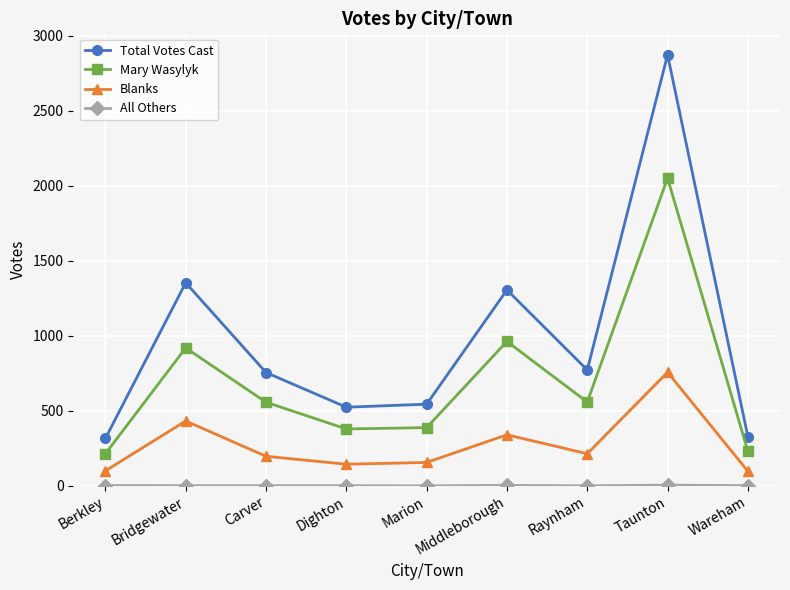

Which series has the widest spread of values?

Total Votes Cast